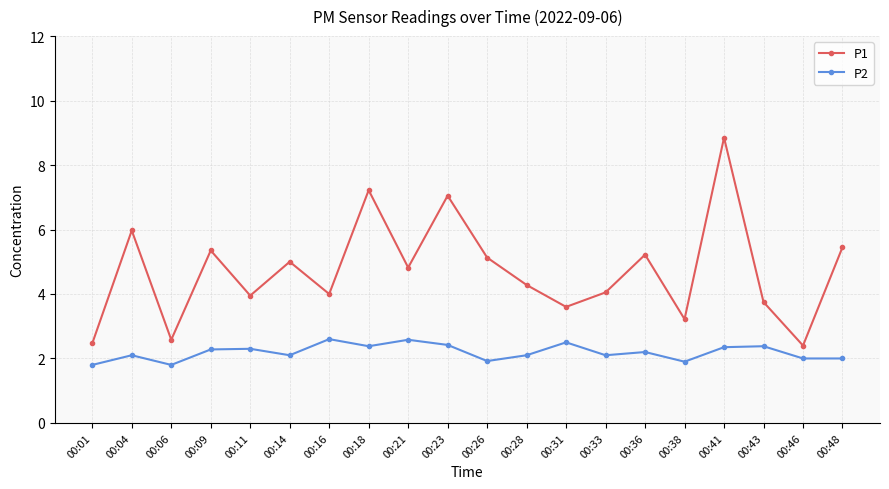

Is the value of P2 at 00:21 greater than the value of P1 at 00:28?

No